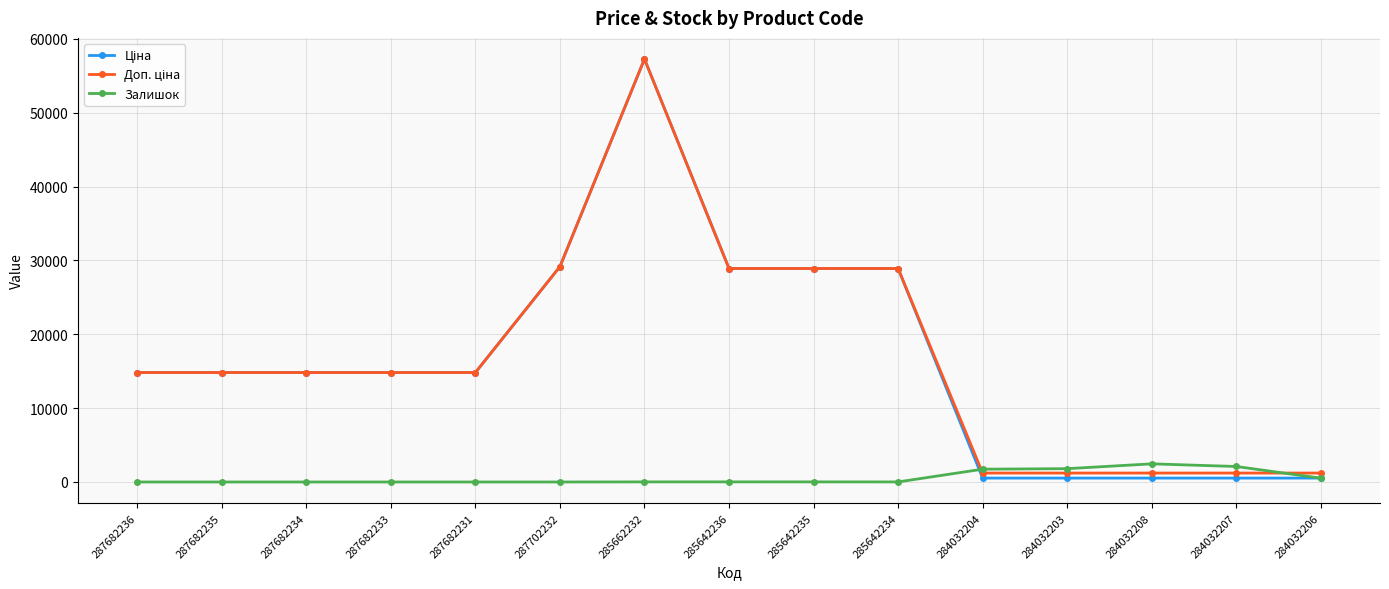

What is the spread (max minus min) of values at 287682236?

14817.6